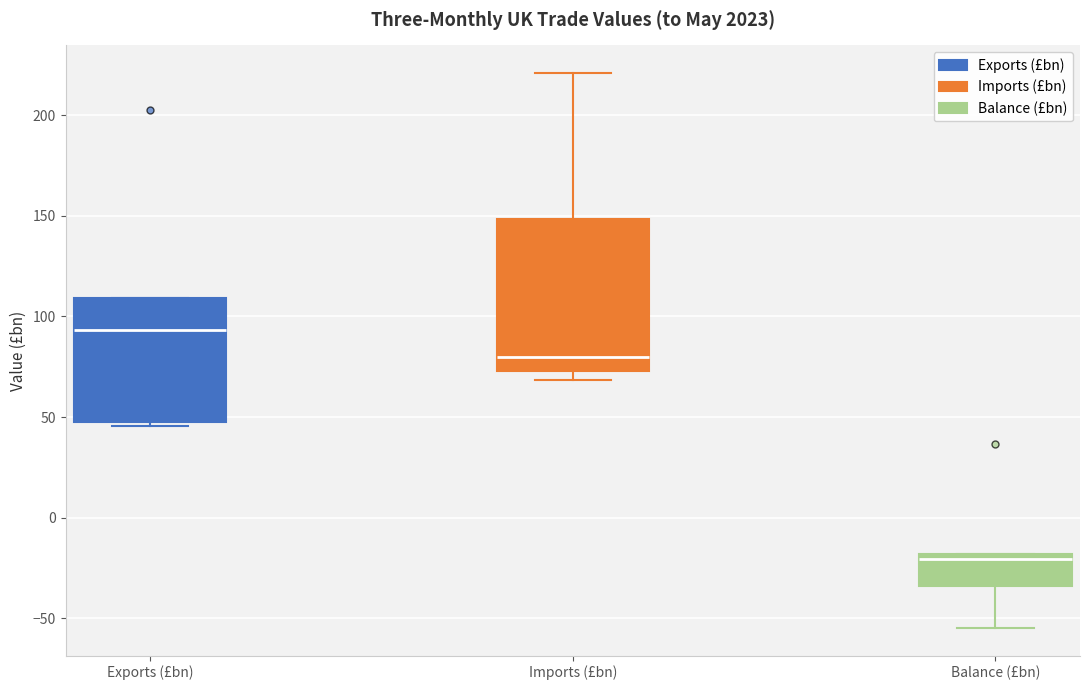

Reading left to right, transcribe this box plot: for each box, give where its median line is, the range the box spans, and where its two whiskers end, as read against the y-axis. The values are not printed on the chart, so give them approximately, as read against the axis.

Exports (£bn): median 95, box 50 to 110, whiskers 45 to 110
Imports (£bn): median 80, box 75 to 150, whiskers 70 to 220
Balance (£bn): median -20 (just below the box's upper edge), box -35 to -20, whiskers -55 to -20